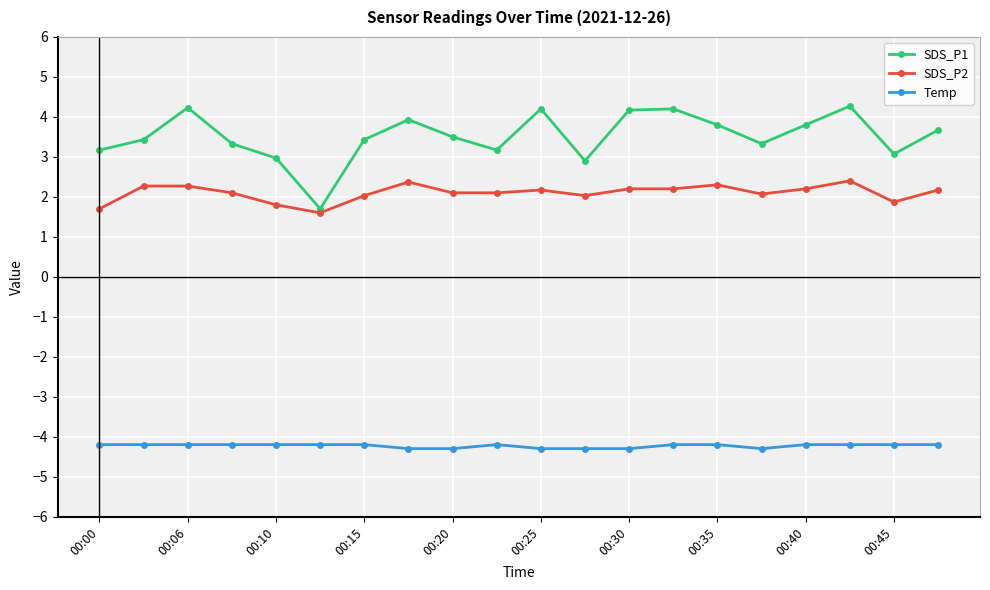

What is the value of the SDS_P1 point at the 13th from the left?

4.2